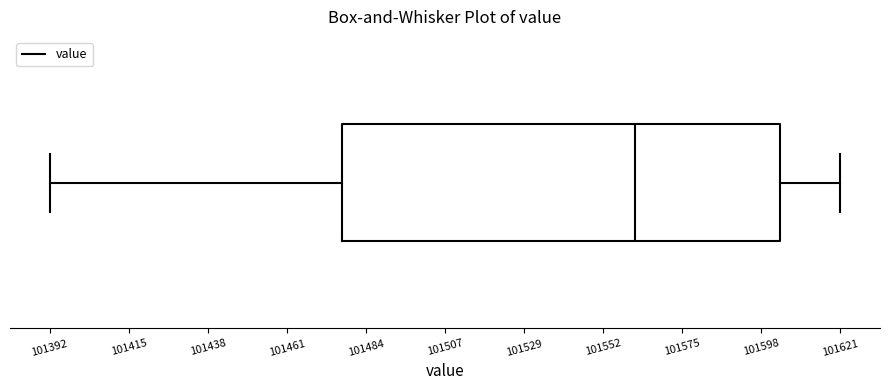

Transcribe this box plot: give where the median line is, the range the box spans, and where the two whiskers end, as read against the x-axis. The values are not printed on the chart, so give them approximately, as read against the axis.

median 101560, box 101475 to 101605, whiskers 101390 to 101620